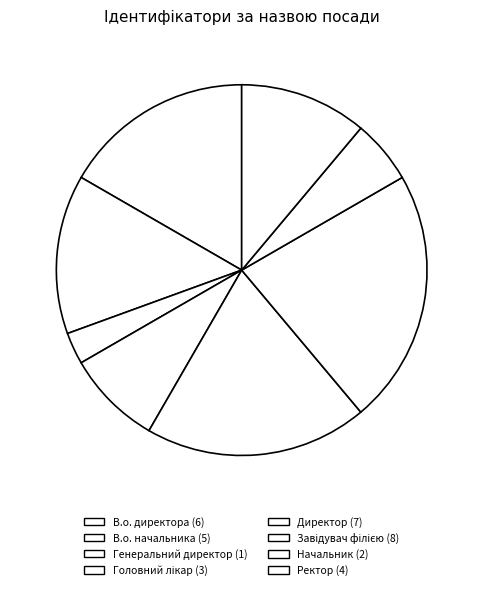

The В.о. начальника slice represents 21% of the pie. True or false?

False